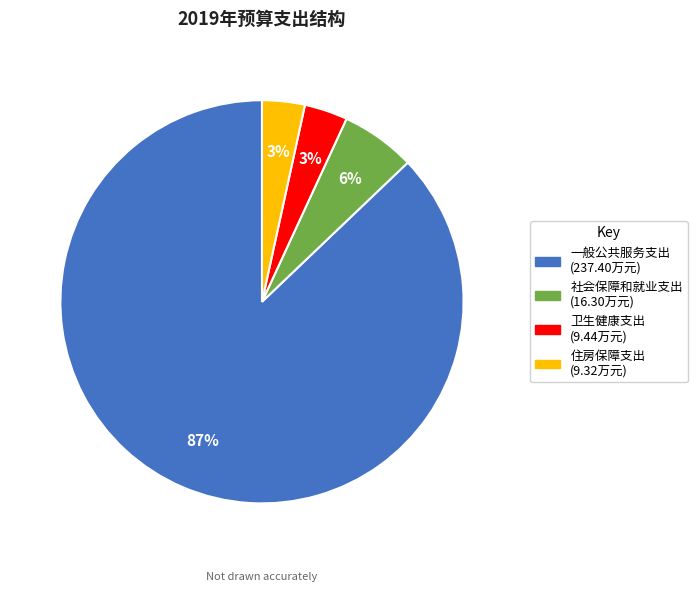

Which slice represents more than half of the pie?

一般公共服务支出